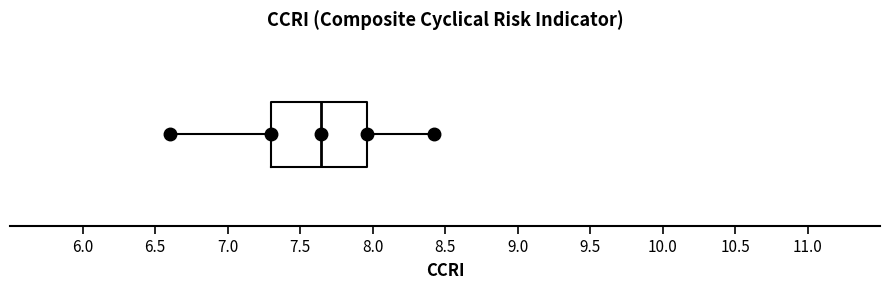

Read this box plot against the x-axis: the position of the median line, the range covered by the box, and the ends of both whiskers. The values are not printed on the chart, so give them approximately, as read against the axis.

median 7.65, box 7.30 to 7.95, whiskers 6.60 to 8.40